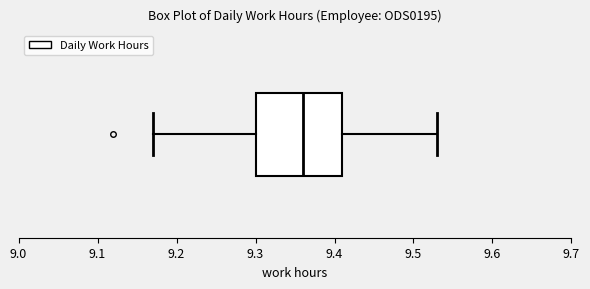

Read this box plot against the x-axis: the position of the median line, the range covered by the box, and the ends of both whiskers. The values are not printed on the chart, so give them approximately, as read against the axis.

median 9.36, box 9.30 to 9.41, whiskers 9.17 to 9.53